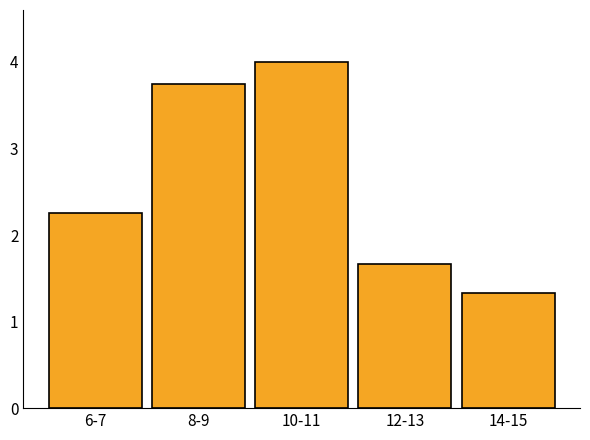

List the labels in order of value, smallest first.

14-15, 12-13, 6-7, 8-9, 10-11